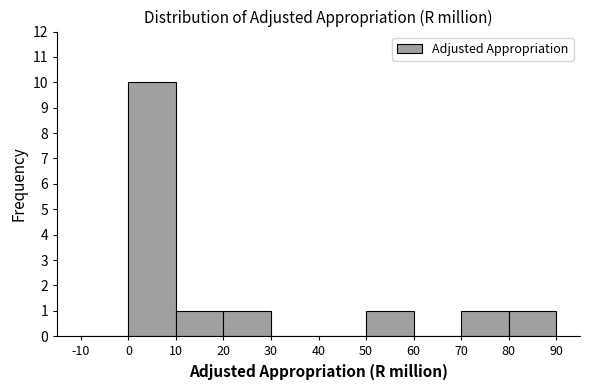

How tall is the bar that spans 20 to 30 on the x-axis? The values are not printed on the chart, so give them approximately, as read against the axis.

1